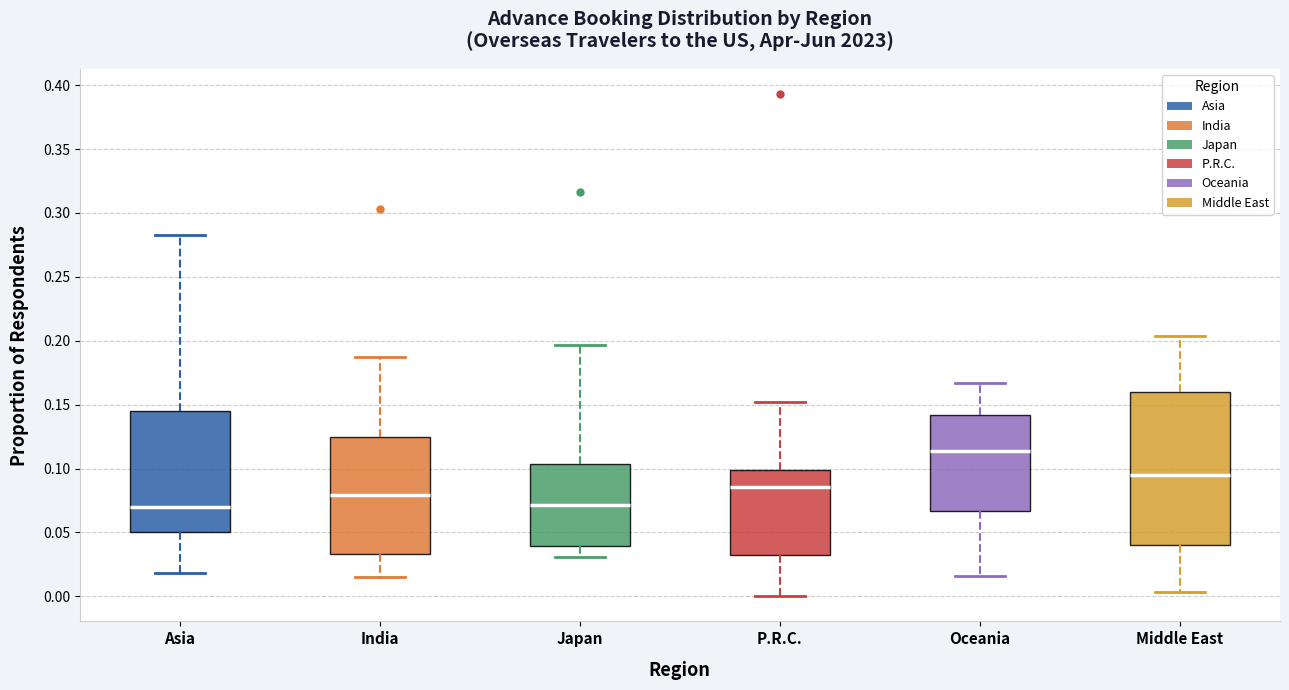

Reading left to right, read every box against the y-axis: the position of its median line, the range the box covers, and the ends of its whiskers. The values are not printed on the chart, so give them approximately, as read against the axis.

Asia: median 0.070, box 0.050 to 0.145, whiskers 0.020 to 0.285
India: median 0.080, box 0.035 to 0.125, whiskers 0.015 to 0.185
Japan: median 0.070, box 0.040 to 0.105, whiskers 0.030 to 0.195
P.R.C.: median 0.085, box 0.030 to 0.100, whiskers 0.000 to 0.150
Oceania: median 0.115, box 0.065 to 0.140, whiskers 0.015 to 0.165
Middle East: median 0.095, box 0.040 to 0.160, whiskers 0.005 to 0.205